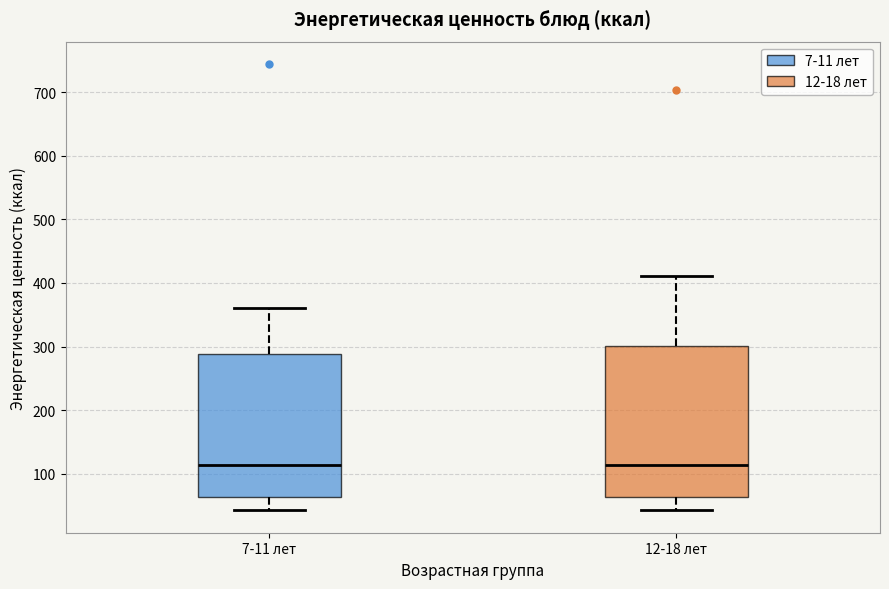

Reading left to right, transcribe this box plot: for each box, give where its median line is, the range the box spans, and where its two whiskers end, as read against the y-axis. The values are not printed on the chart, so give them approximately, as read against the axis.

7-11 лет: median 110, box 60 to 290, whiskers 40 to 360
12-18 лет: median 110, box 60 to 300, whiskers 40 to 410